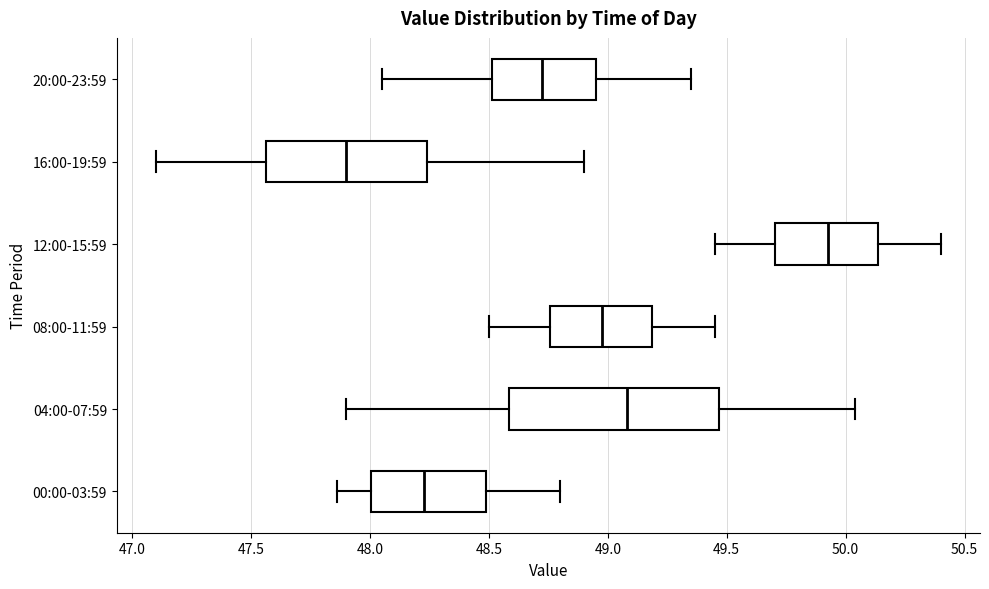

Which box has the furthest to the right median line?

12:00-15:59